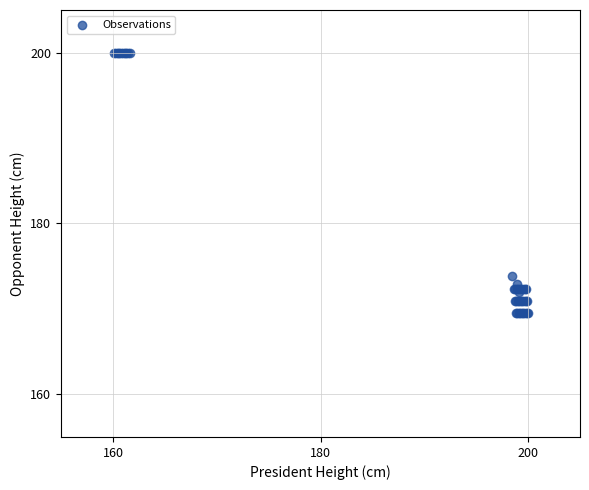

What Y value in the scatter plot is closest to 184?

173.8